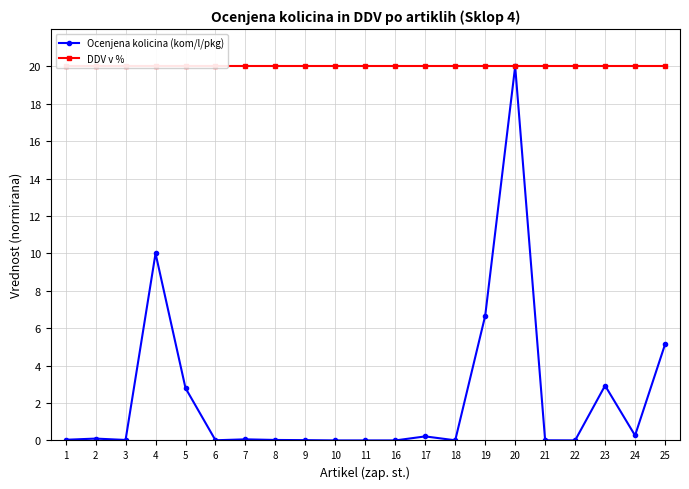

What is the average value of the DDV v % series?

20.0